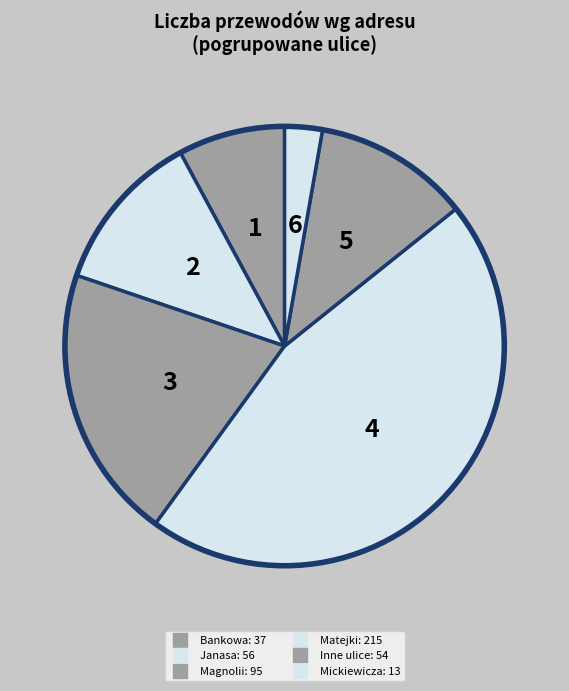

Count the number of slices in the pie.

6